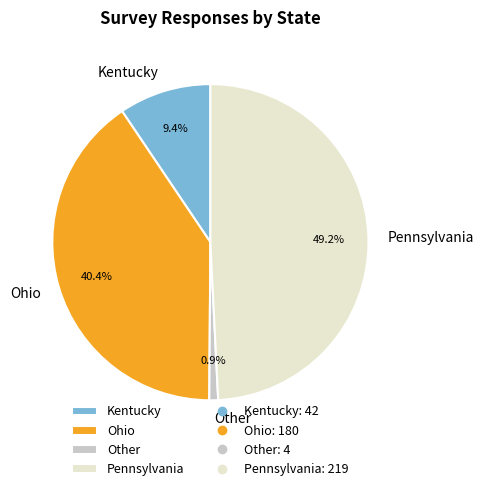

How many slices are in this pie chart?

4